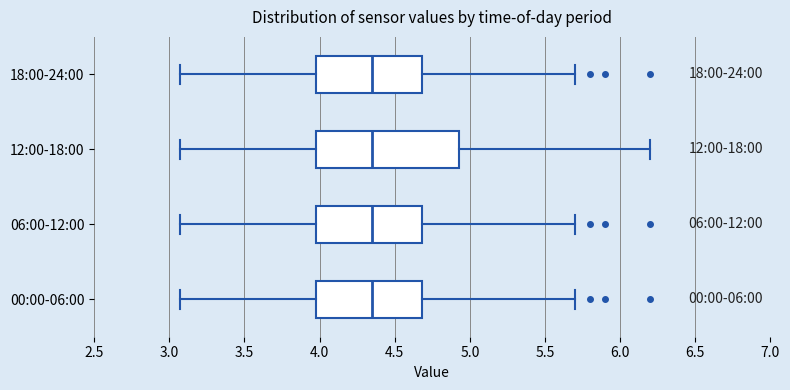

Which box is the widest, from its left edge to its right edge?

12:00-18:00